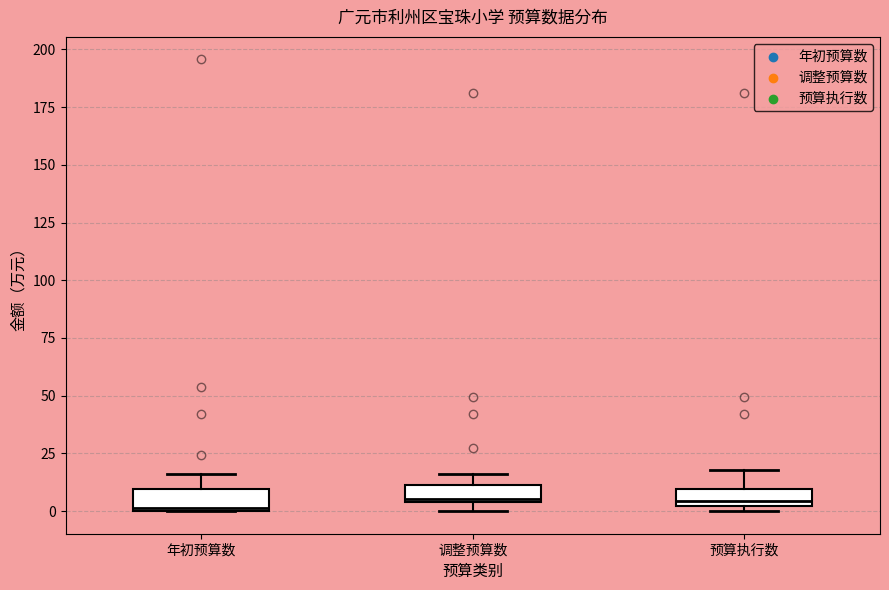

Where is the upper edge of the box for 年初预算数 on the y-axis? The values are not printed on the chart, so give them approximately, as read against the axis.

10